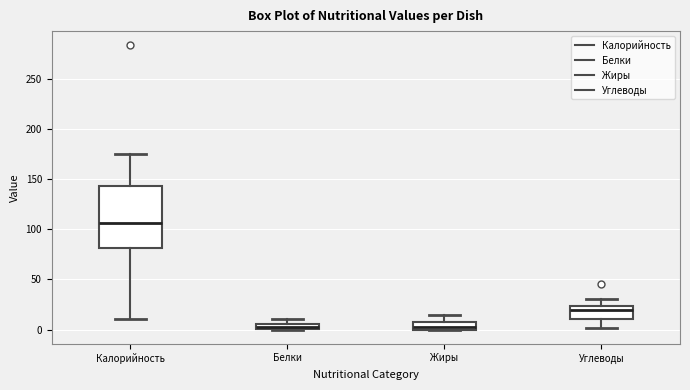

Where is the lower edge of the box for Углеводы on the y-axis? The values are not printed on the chart, so give them approximately, as read against the axis.

10